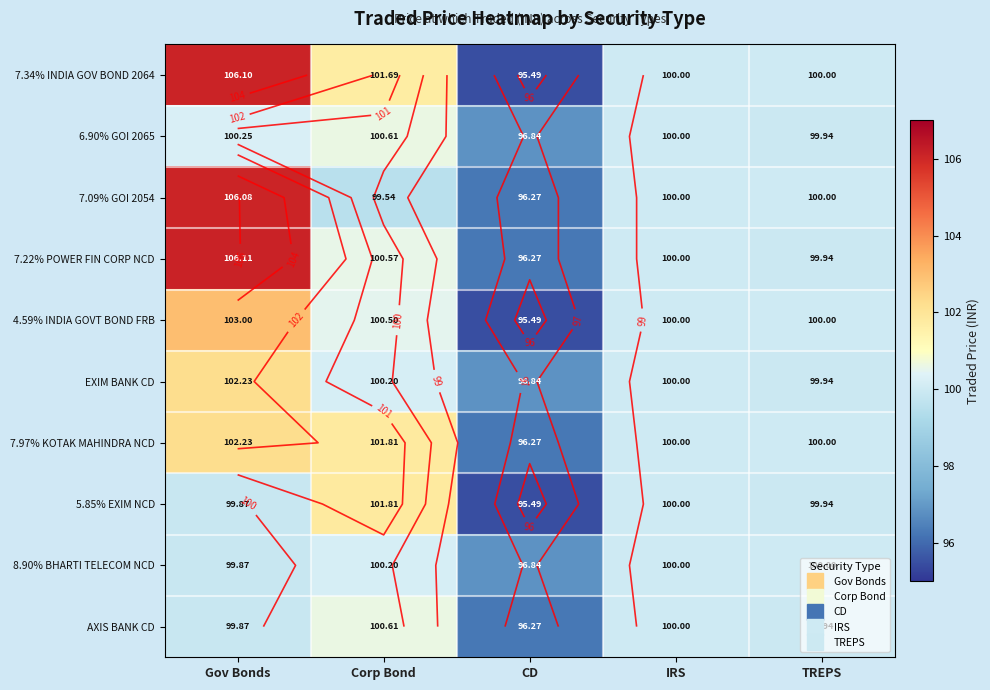

What is the difference between the 7.22% POWER FIN CORP NCD values at CD and TREPS?

3.7